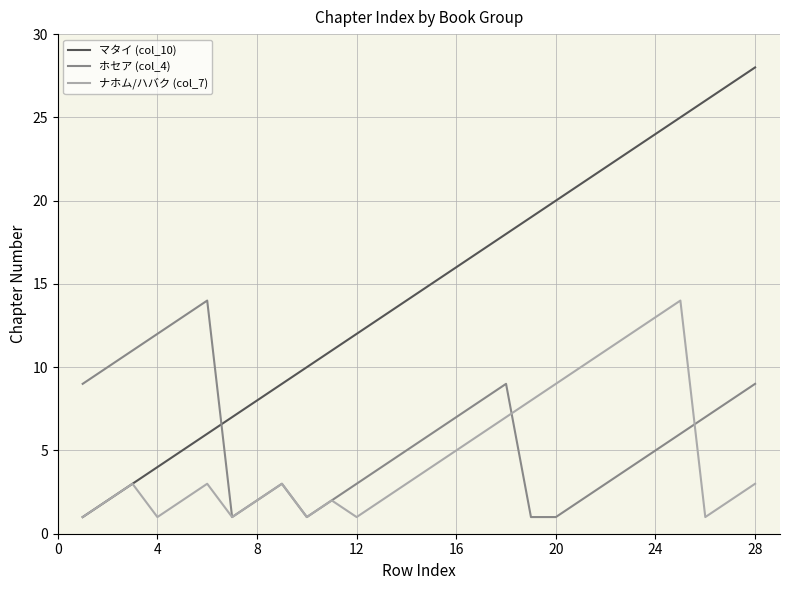

Reading left to right, list all the values displayed in this chart.

マタイ (col_10): 1	2	3	4	5	6	7	8	9	10	11	12	13	14	15	16	17	18	19	20	21	22	23	24	25	26	27	28
ホセア (col_4): 9	10	11	12	13	14	1	2	3	1	2	3	4	5	6	7	8	9	1	1	2	3	4	5	6	7	8	9
ナホム/ハバク (col_7): 1	2	3	1	2	3	1	2	3	1	2	1	2	3	4	5	6	7	8	9	10	11	12	13	14	1	2	3